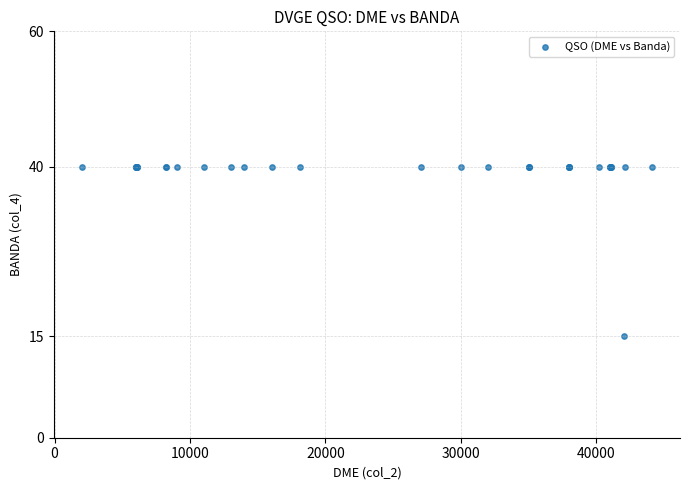

What Y value in the scatter plot is closest to 27?

15